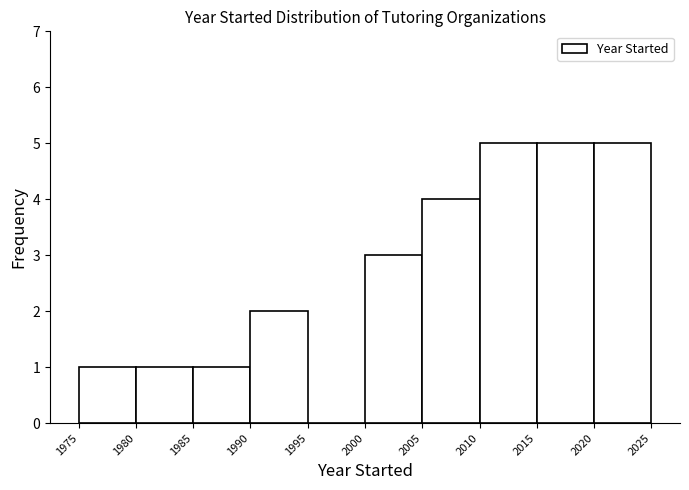

Reading left to right, transcribe this chart: for each bar, give the range it covers on the x-axis and its height. The values are not printed on the chart, so give them approximately, as read against the axis.

1975 to 1980: 1
1980 to 1985: 1
1985 to 1990: 1
1990 to 1995: 2
1995 to 2000: 0
2000 to 2005: 3
2005 to 2010: 4
2010 to 2015: 5
2015 to 2020: 5
2020 to 2025: 5